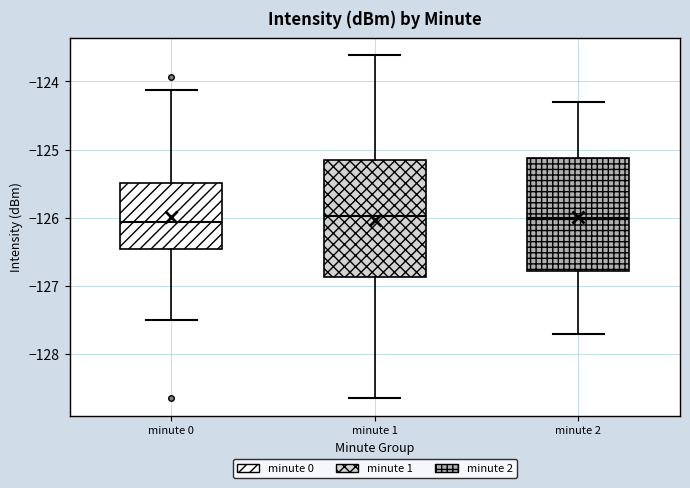

Reading left to right, read every box against the y-axis: the position of its median line, the range the box covers, and the ends of its whiskers. The values are not printed on the chart, so give them approximately, as read against the axis.

minute 0: median -126.1, box -126.5 to -125.5, whiskers -127.5 to -124.1
minute 1: median -126.0, box -126.9 to -125.2, whiskers -128.7 to -123.6
minute 2: median -126.0, box -126.8 to -125.1, whiskers -127.7 to -124.3